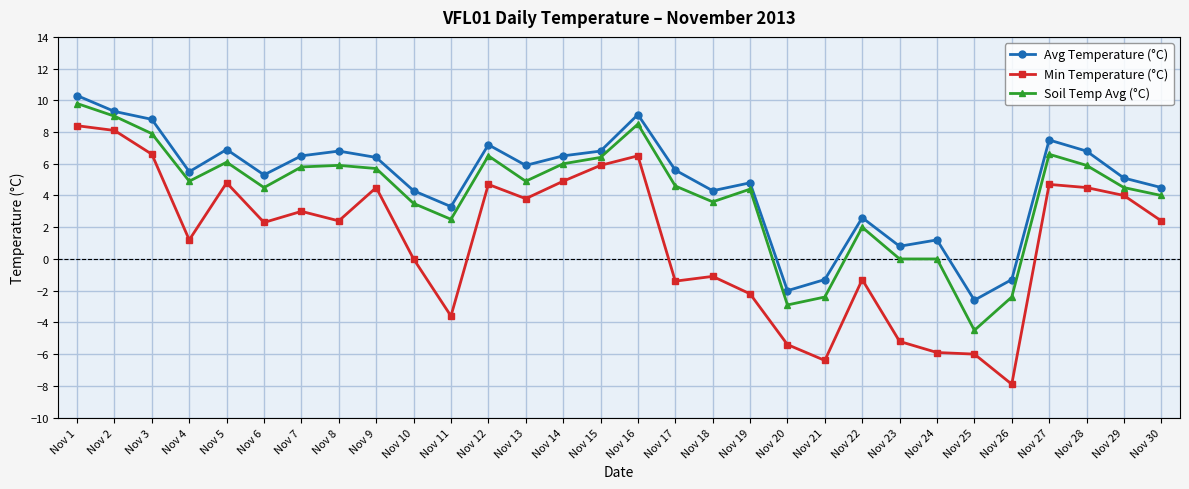

What is the spread (max minus min) of values at Nov 17?

7.0